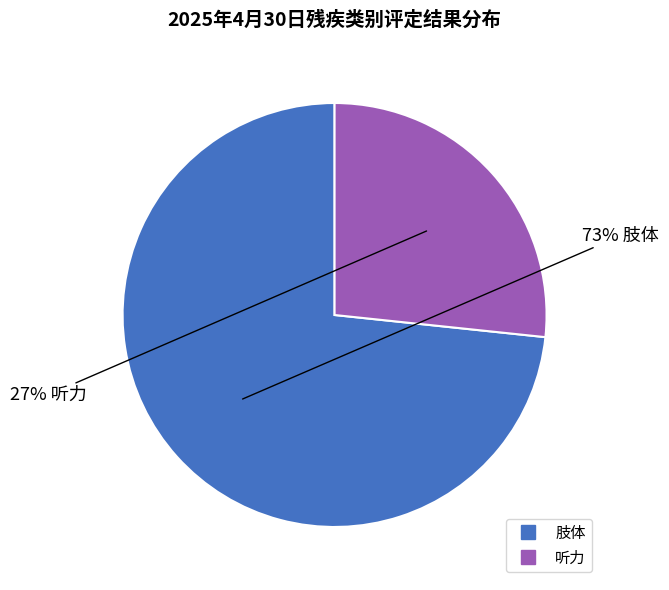

To the nearest percent, what is the average slice percentage?

50%